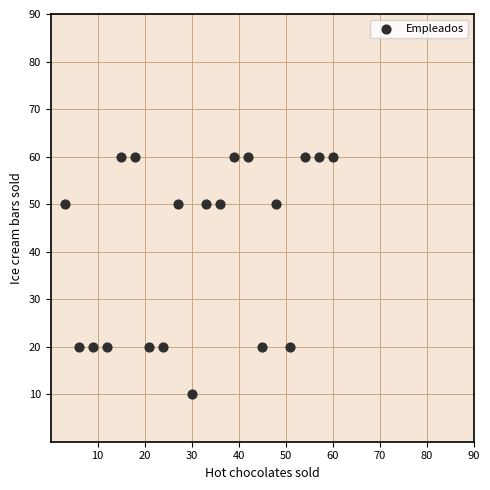

What is the range of X values (max minus min)?

57